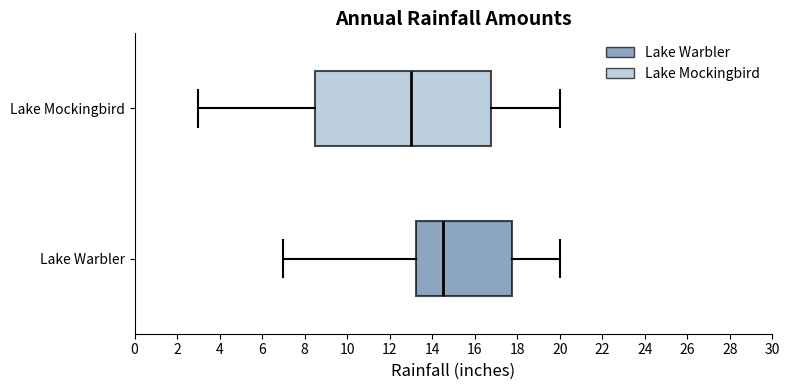

Where is the right edge of the box for Lake Warbler on the x-axis? The values are not printed on the chart, so give them approximately, as read against the axis.

17.8